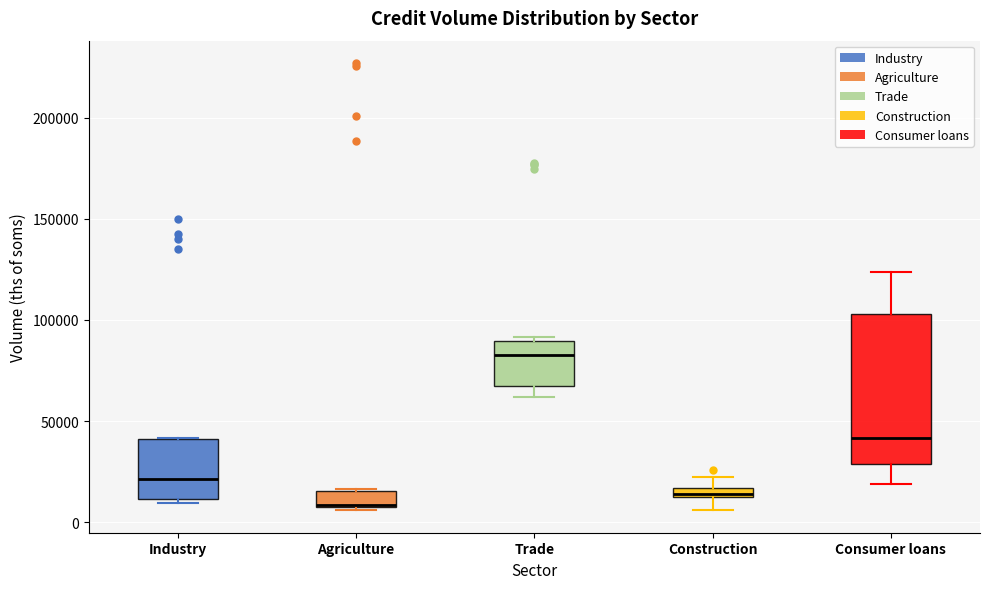

Where does the lower whisker of the box for Consumer loans end on the y-axis? The values are not printed on the chart, so give them approximately, as read against the axis.

20000